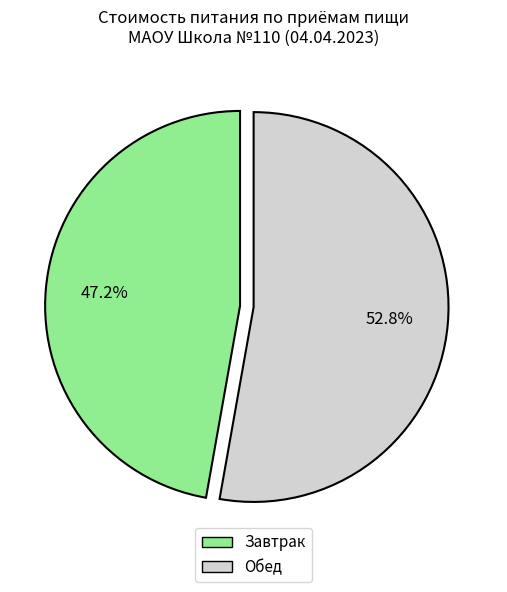

True or false: Завтрак accounts for 47% of the total.

True